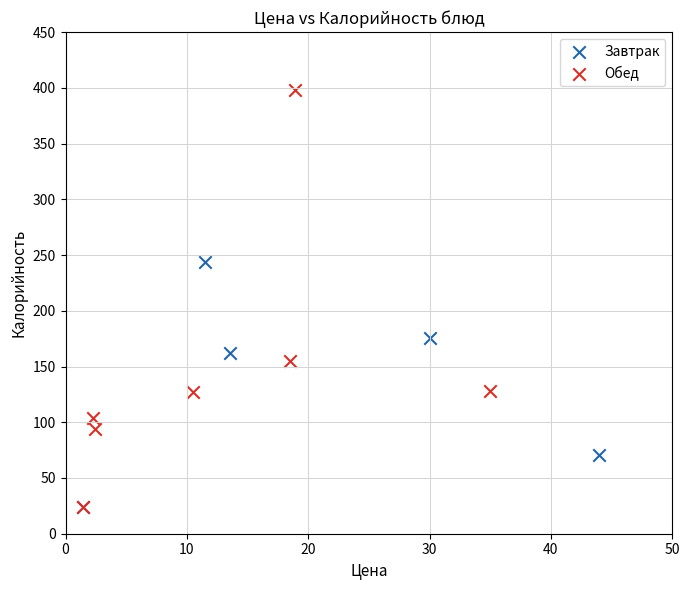

Which series contains the highest Y value?

Обед